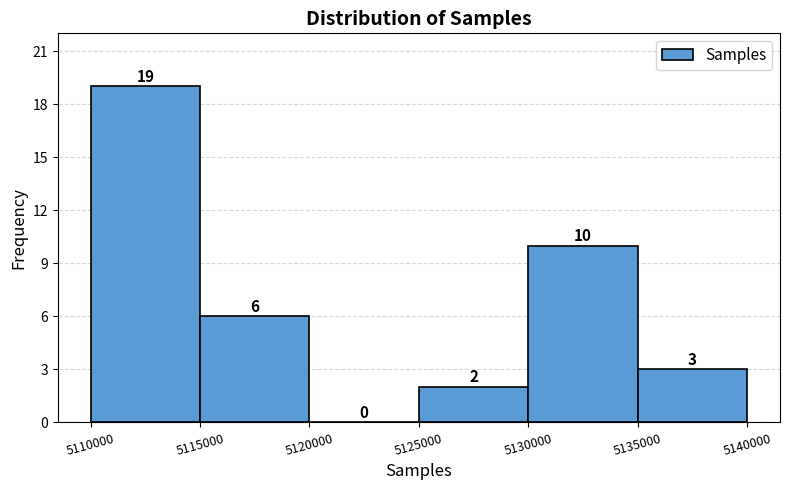

Reading left to right, transcribe this chart: for each bar, give the range it covers on the x-axis and its height.

5110000 to 5115000: 19
5115000 to 5120000: 6
5120000 to 5125000: 0
5125000 to 5130000: 2
5130000 to 5135000: 10
5135000 to 5140000: 3